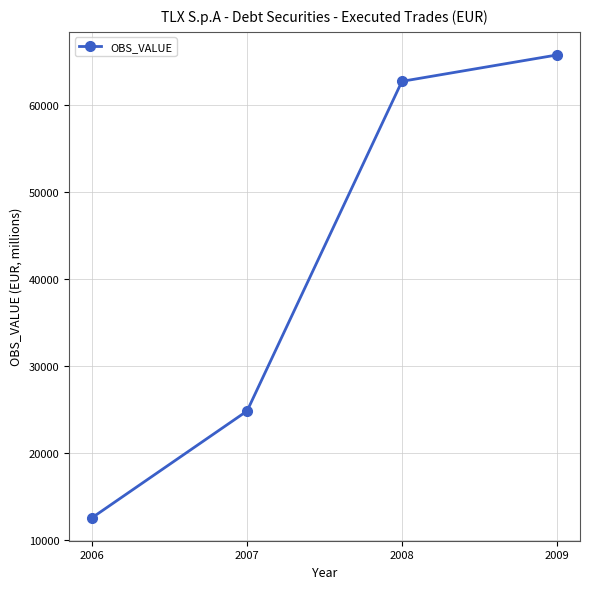

List the labels in order of value, largest first.

2009, 2008, 2007, 2006